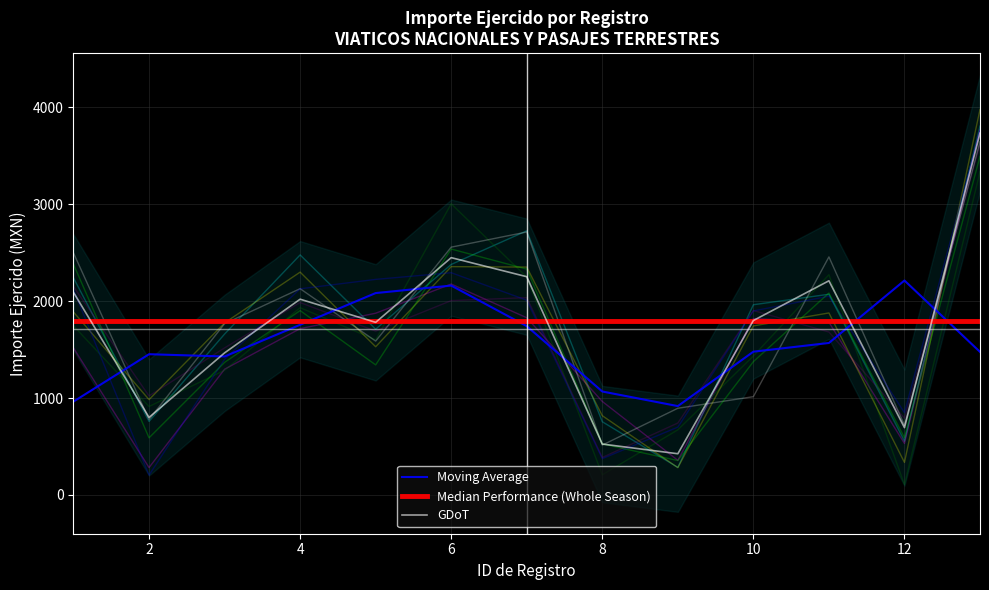

Which series ends up on top after the final intersection of GDoT and Median Performance (Whole Season)?

GDoT